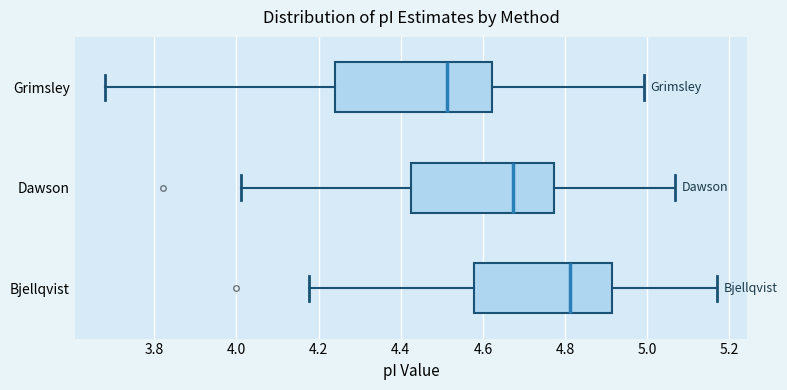

Which box's median line is the furthest to the right?

Bjellqvist